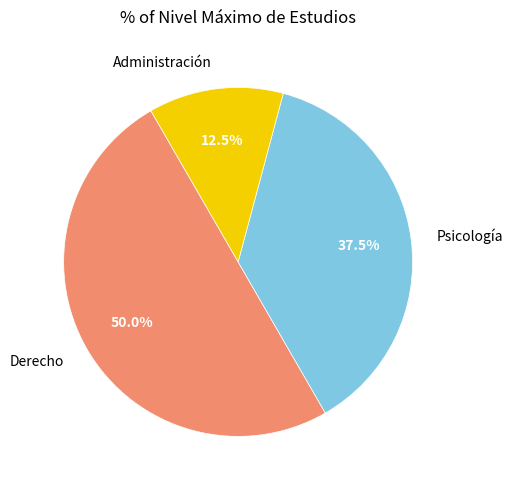

Between Derecho and Administración, which is larger?

Derecho